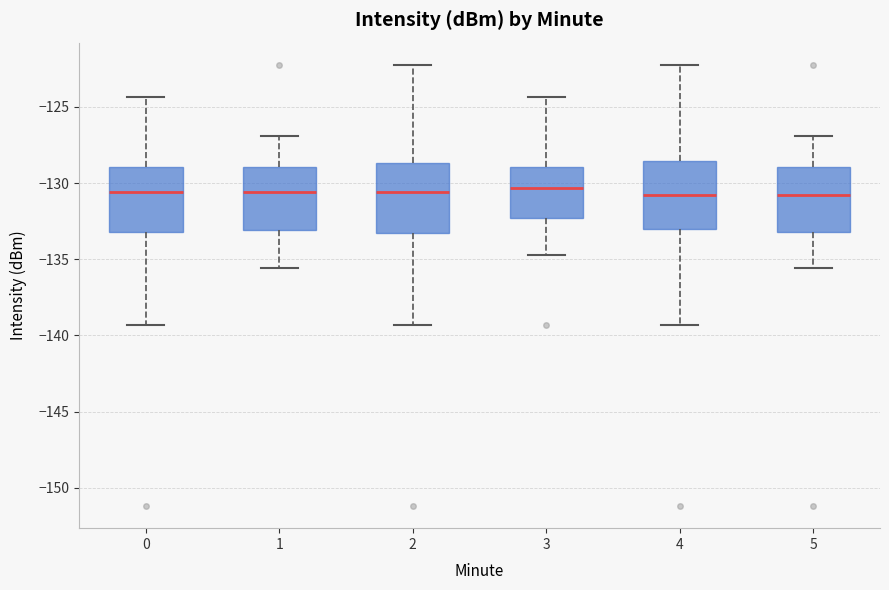

Reading left to right, transcribe this box plot: for each box, give where its median line is, the range the box spans, and where its two whiskers end, as read against the y-axis. The values are not printed on the chart, so give them approximately, as read against the axis.

0: median -130.5, box -133.0 to -129.0, whiskers -139.5 to -124.5
1: median -130.5, box -133.0 to -129.0, whiskers -135.5 to -127.0
2: median -130.5, box -133.0 to -128.5, whiskers -139.5 to -122.0
3: median -130.5, box -132.5 to -129.0, whiskers -134.5 to -124.5
4: median -131.0, box -133.0 to -128.5, whiskers -139.5 to -122.0
5: median -131.0, box -133.0 to -129.0, whiskers -135.5 to -127.0